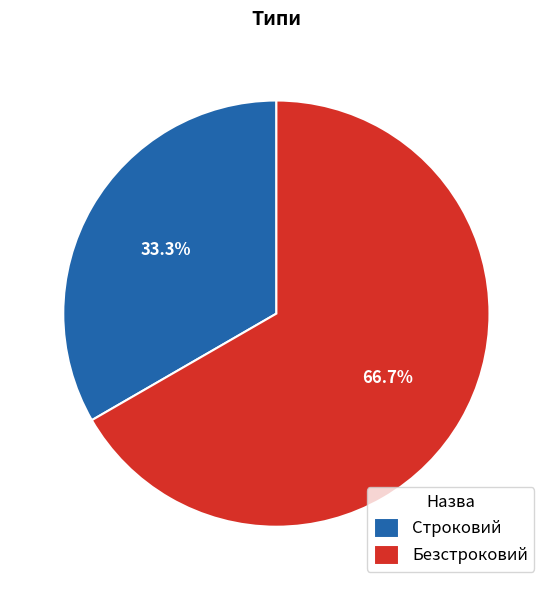

How many slices are in this pie chart?

2